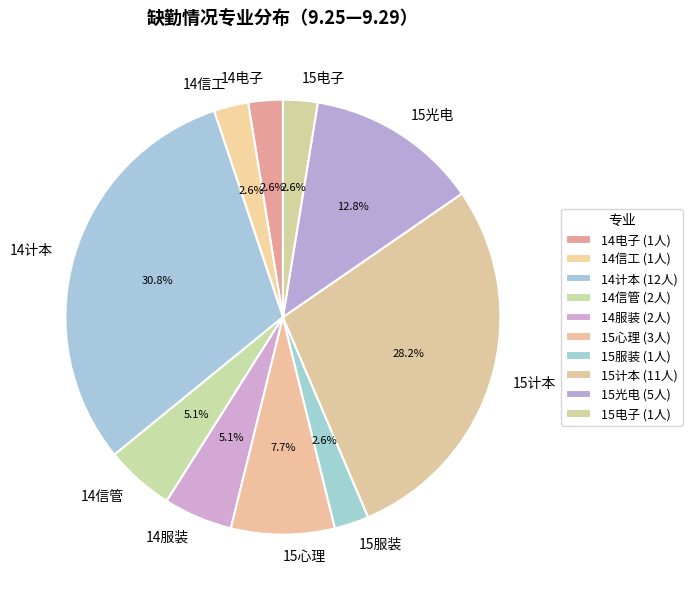

Does 14电子 represent more than half of the total?

No